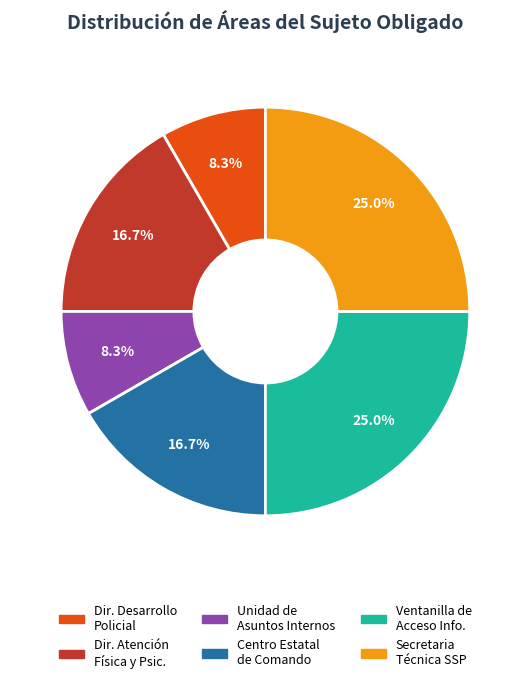

Is there a majority slice in this chart?

No